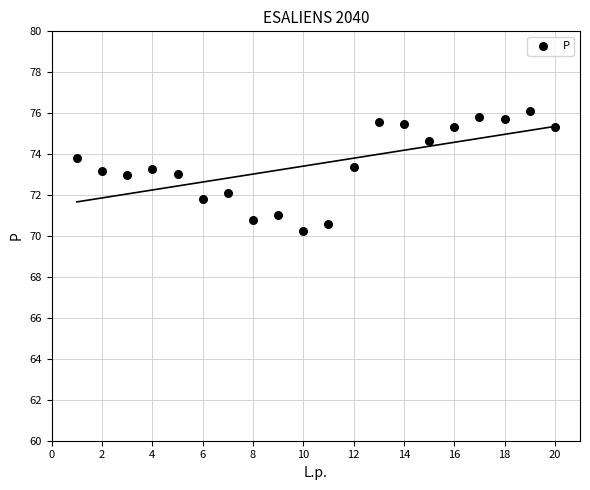

What is the range of X values (max minus min)?

19.0